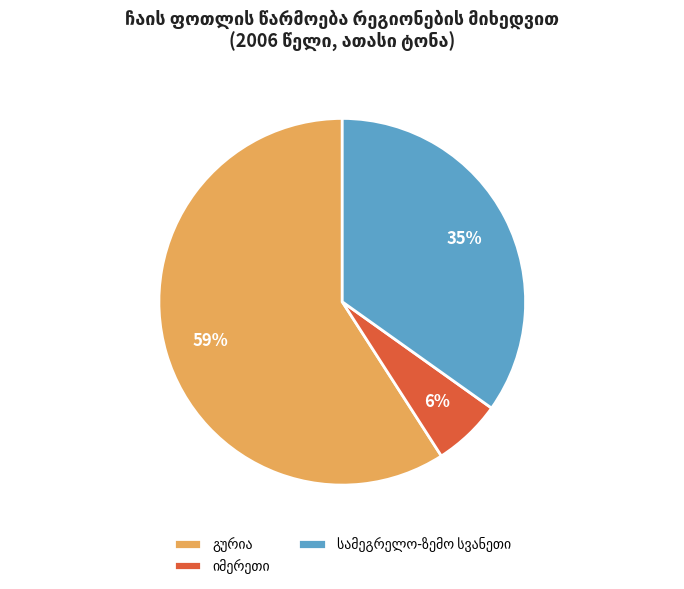

To the nearest percent, what is the average slice percentage?

33%